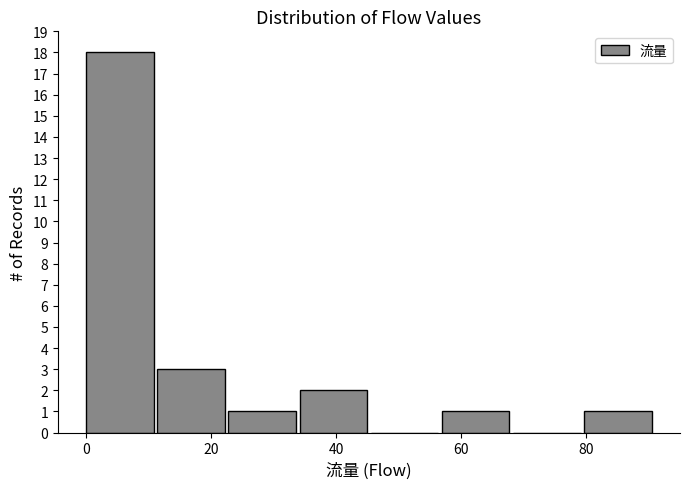

Reading left to right, transcribe this chart: for each bar, give the range it covers on the x-axis and its height. Neither the bar edges nor the heights are printed on the chart, so give them approximately, as read against the axes.

0 to 12: 18
12 to 22: 3
22 to 34: 1
34 to 46: 2
46 to 56: 0
56 to 68: 1
68 to 80: 0
80 to 92: 1